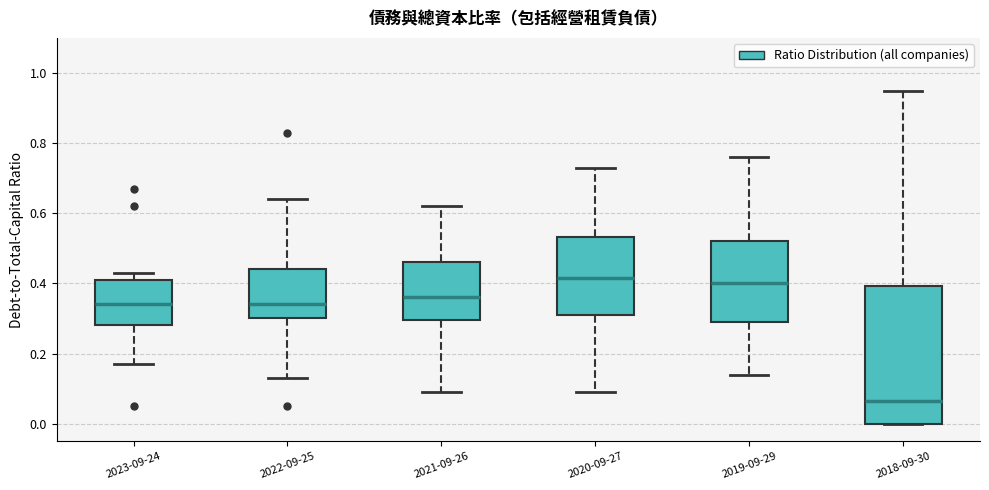

Which box has the lowest median line?

2018-09-30